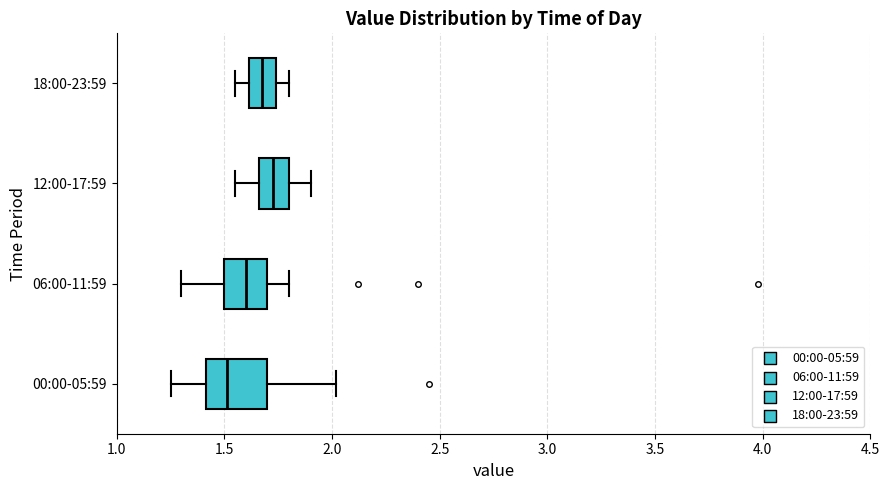

Reading bottom to top, read every box against the x-axis: the position of its median line, the range the box covers, and the ends of its whiskers. The values are not printed on the chart, so give them approximately, as read against the axis.

00:00-05:59: median 1.50, box 1.40 to 1.70, whiskers 1.25 to 2.00
06:00-11:59: median 1.60, box 1.50 to 1.70, whiskers 1.30 to 1.80
12:00-17:59: median 1.75, box 1.65 to 1.80, whiskers 1.55 to 1.90
18:00-23:59: median 1.70, box 1.60 to 1.75, whiskers 1.55 to 1.80